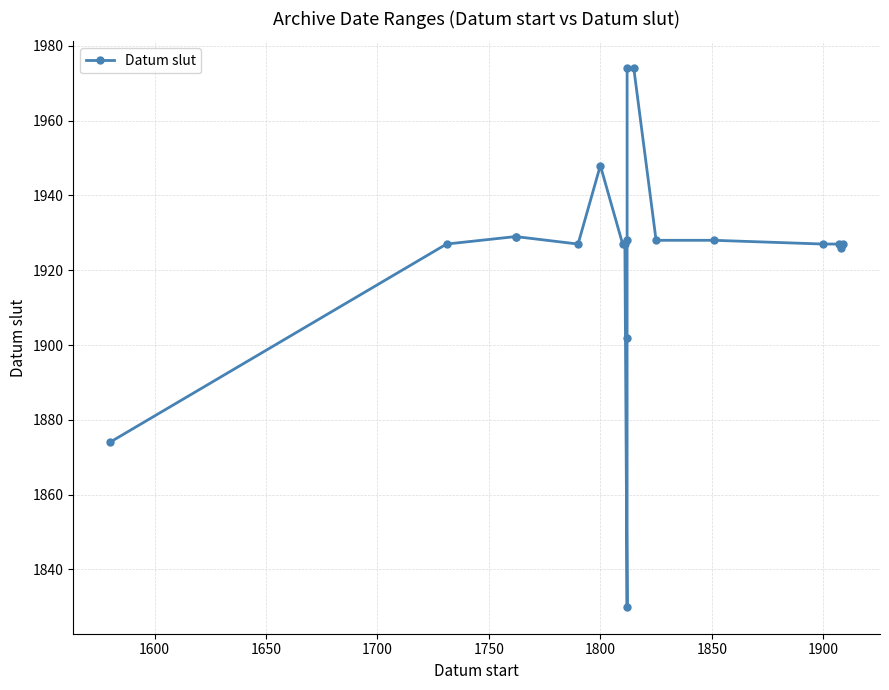

What is the value of the 19th point from the left?

1927